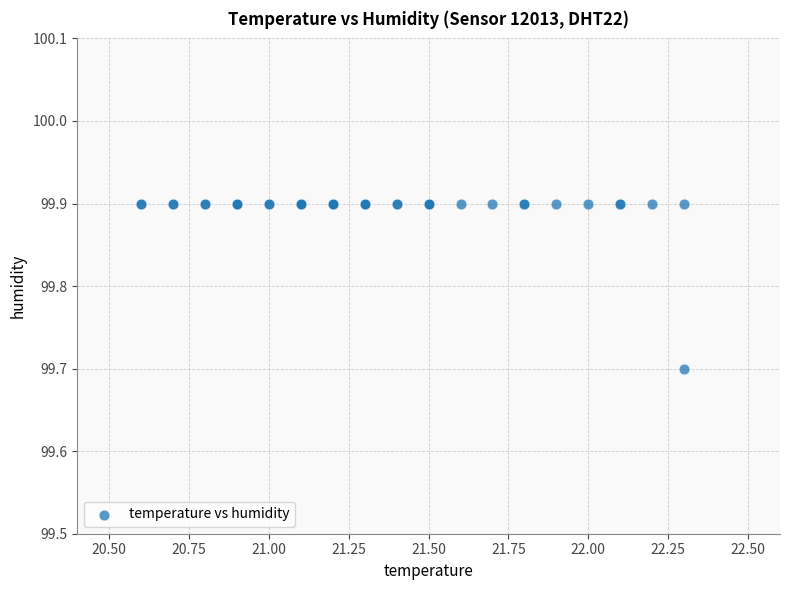

What Y value in the scatter plot is closest to 99?

99.7